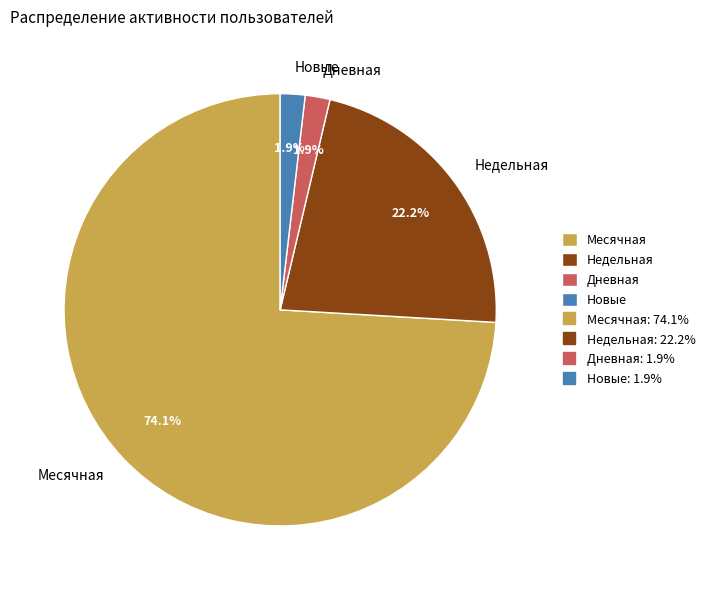

Which slice represents more than half of the pie?

Месячная